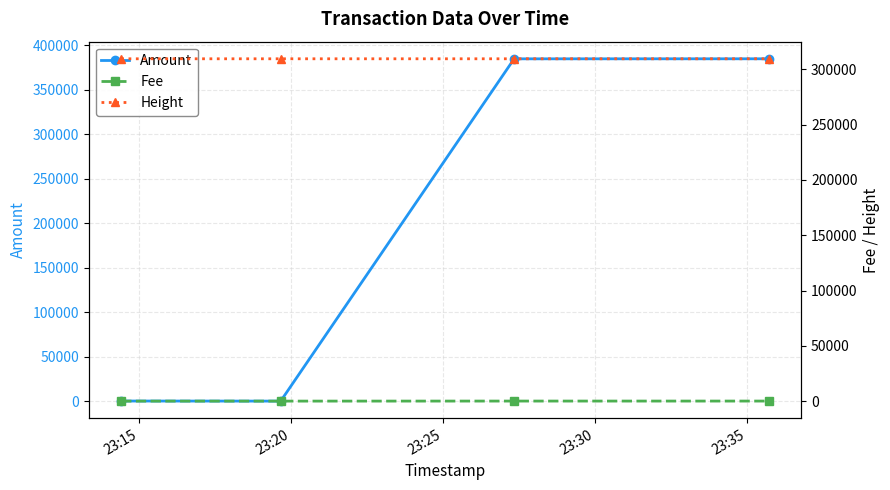

How many lines are shown in the chart?

3